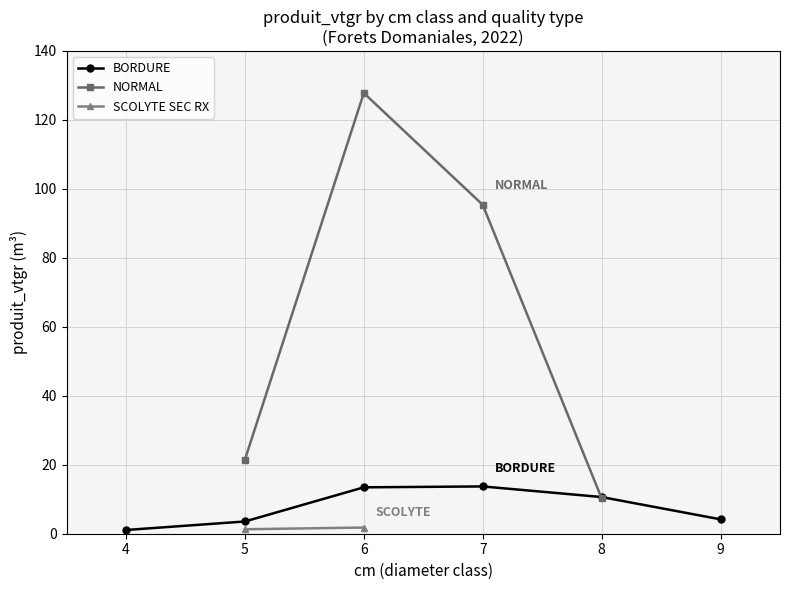

The value of BORDURE at 7 is 4.6. True or false?

False